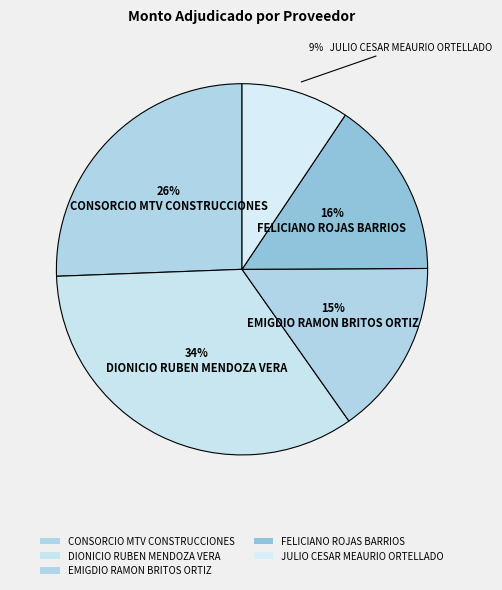

How many slices are in this pie chart?

5